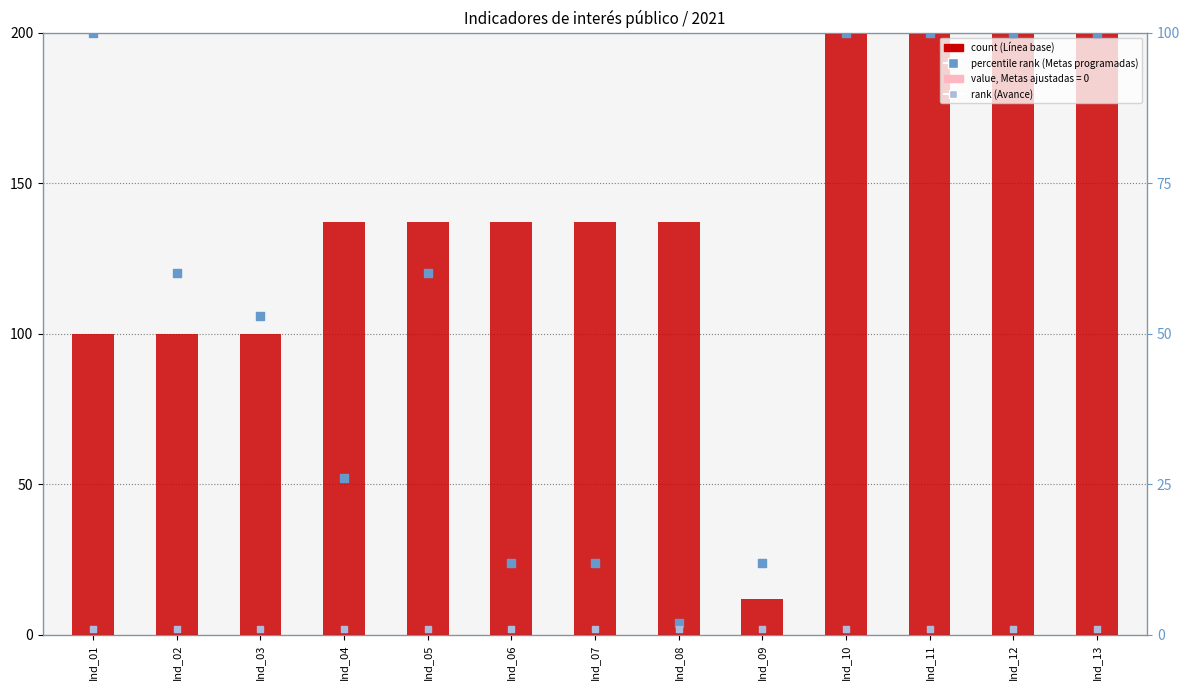

What are all the series names shown in the legend?

count (Línea base), percentile rank (Metas programadas), rank (Avance)